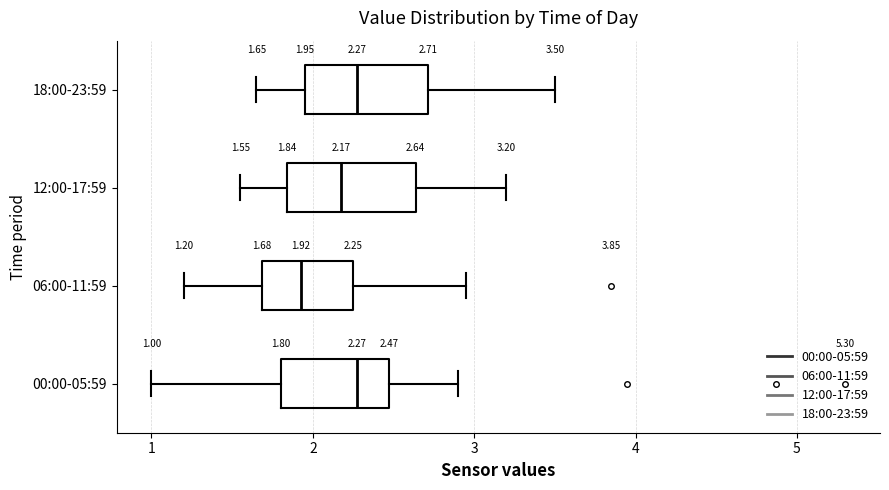

Which box's median line is the furthest to the left?

06:00-11:59